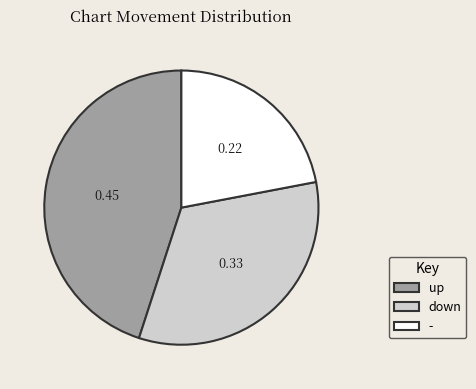

Between - and down, which is larger?

down